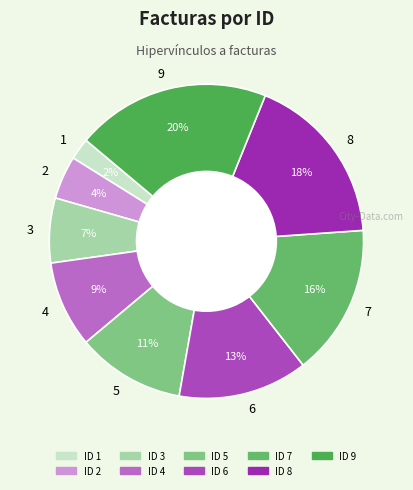

Is there a majority slice in this chart?

No